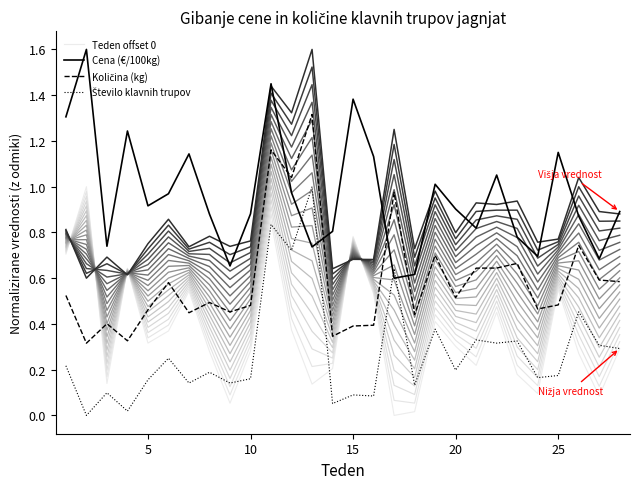

At how many categories does at least one series exceed 1?

12